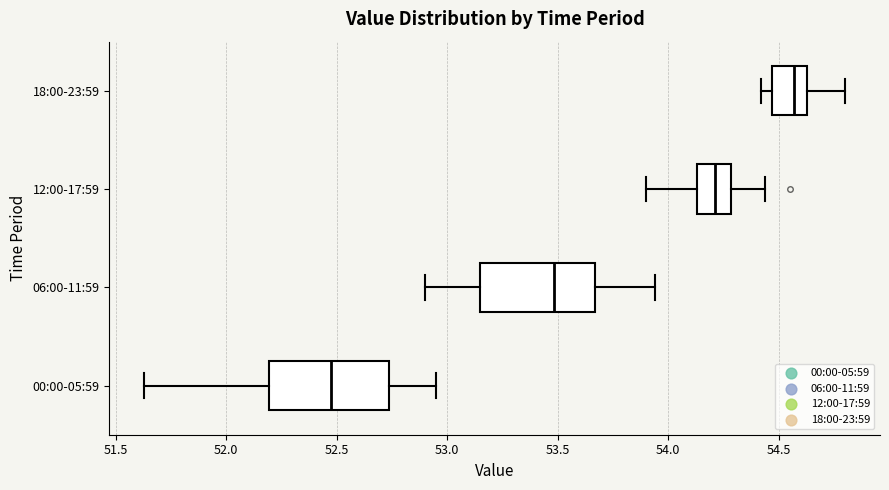

Reading bottom to top, transcribe this box plot: for each box, give where its median line is, the range the box spans, and where its two whiskers end, as read against the x-axis. The values are not printed on the chart, so give them approximately, as read against the axis.

00:00-05:59: median 52.50, box 52.20 to 52.75, whiskers 51.65 to 52.95
06:00-11:59: median 53.50, box 53.15 to 53.65, whiskers 52.90 to 53.95
12:00-17:59: median 54.20, box 54.15 to 54.30, whiskers 53.90 to 54.45
18:00-23:59: median 54.55, box 54.45 to 54.65, whiskers 54.40 to 54.80